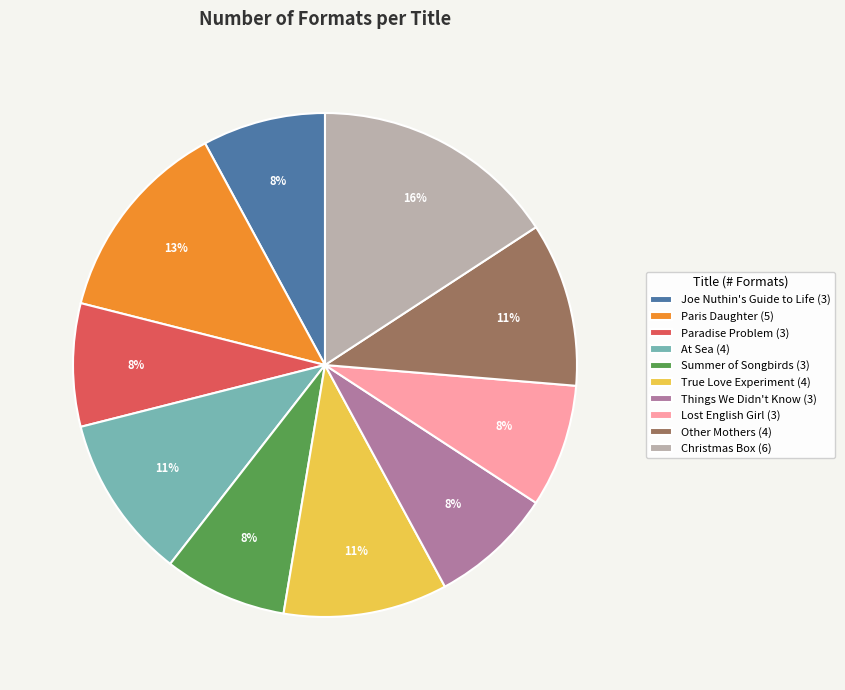

Is Paris Daughter the majority of the pie?

No